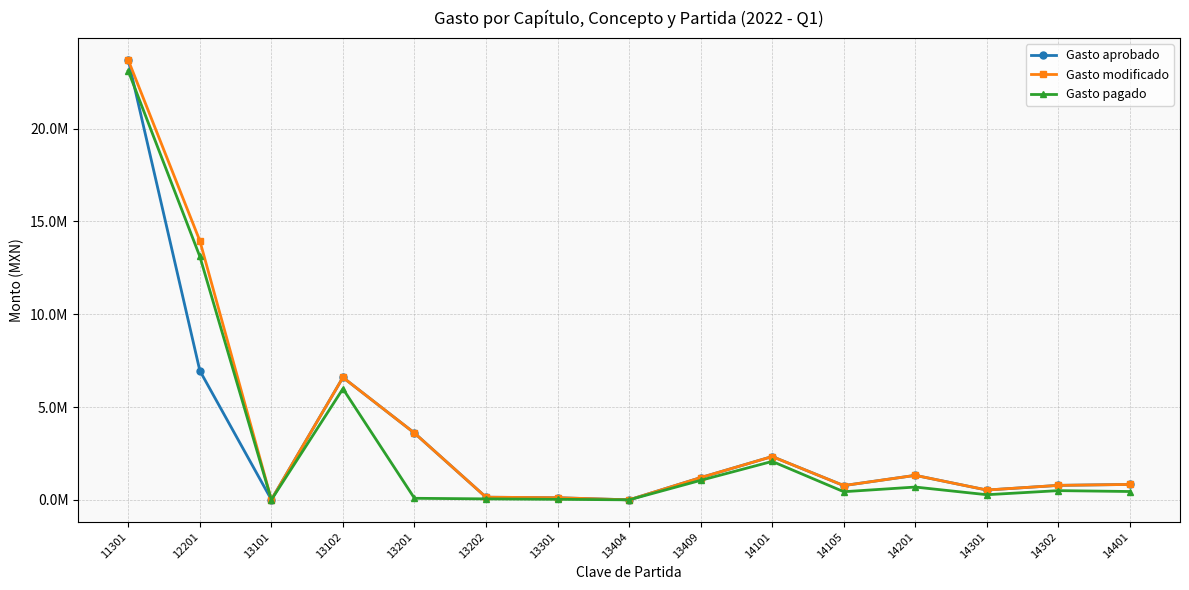

What are all the series names shown in the legend?

Gasto aprobado, Gasto modificado, Gasto pagado